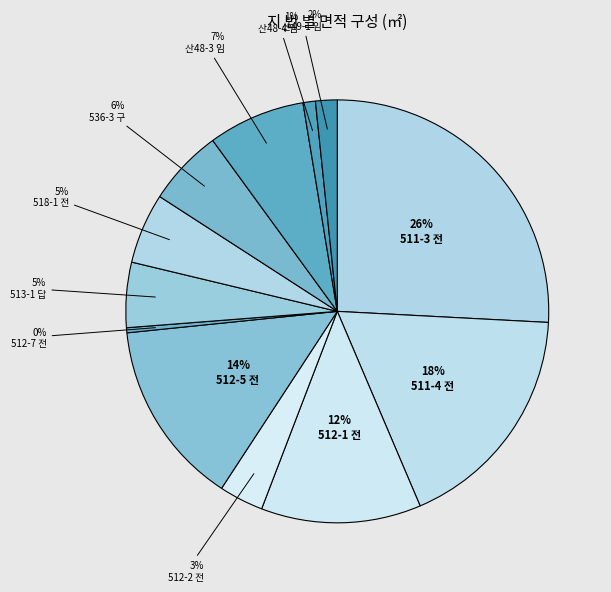

Is there a majority slice in this chart?

No